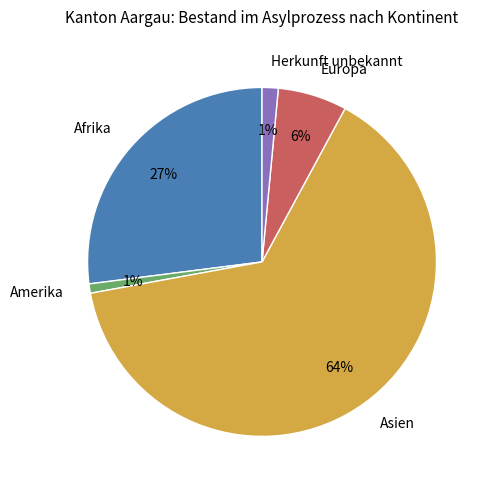

Is there a majority slice in this chart?

Yes